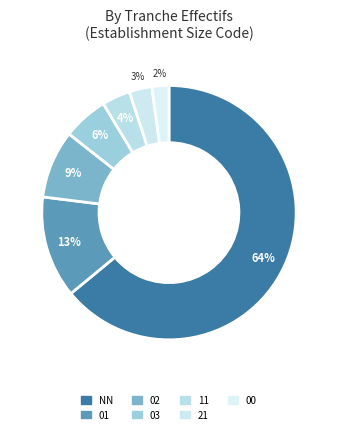

Does 11 account for over 50% of the chart?

No